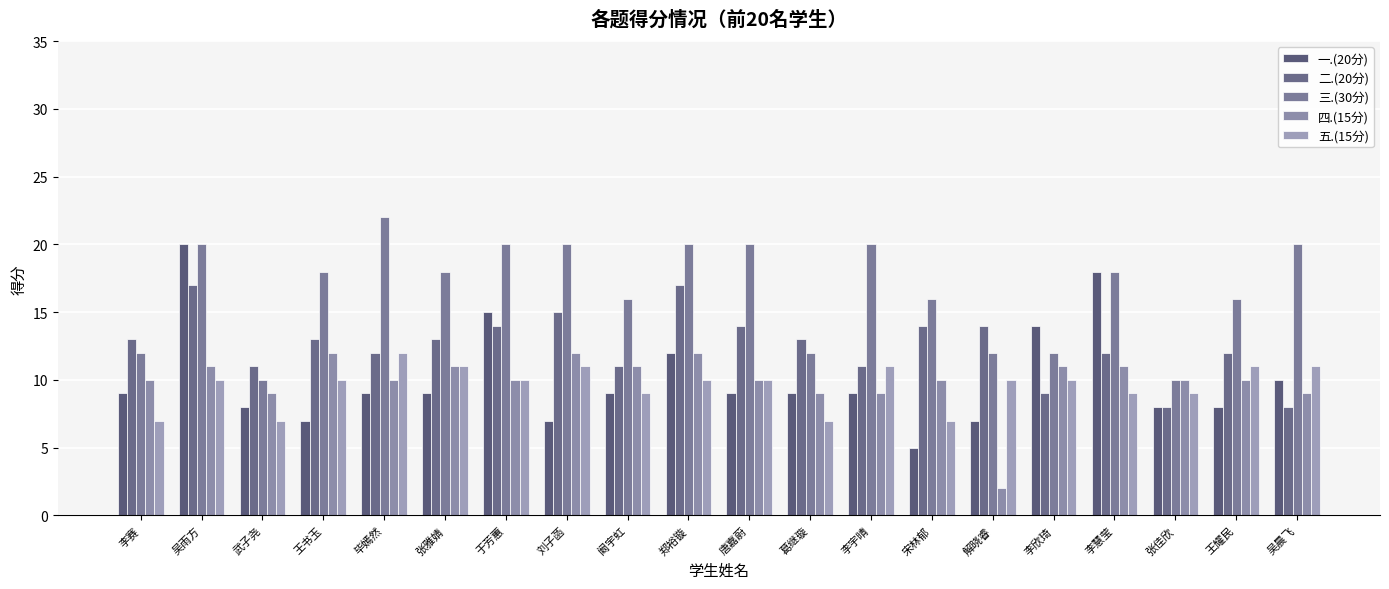

What is the lowest value of the 一.(20分) series?

5